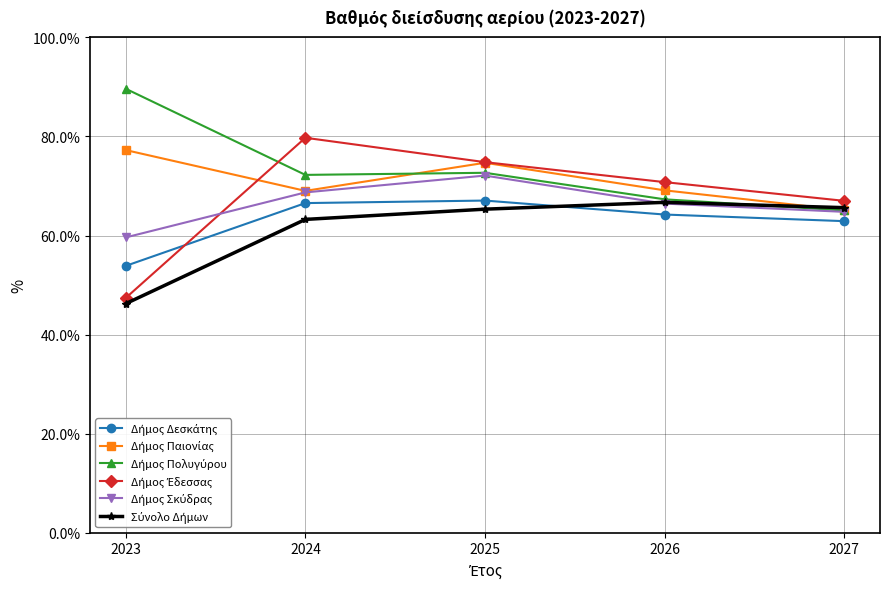

The value of Δήμος Παιονίας at 2027 is 1.0. True or false?

False